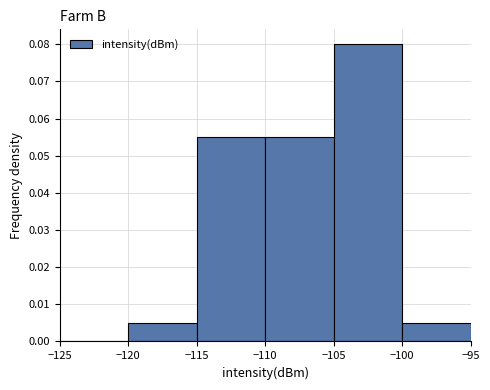

What is the height of the bar covering -100 to -95 on the x-axis? The values are not printed on the chart, so give them approximately, as read against the axis.

0.005